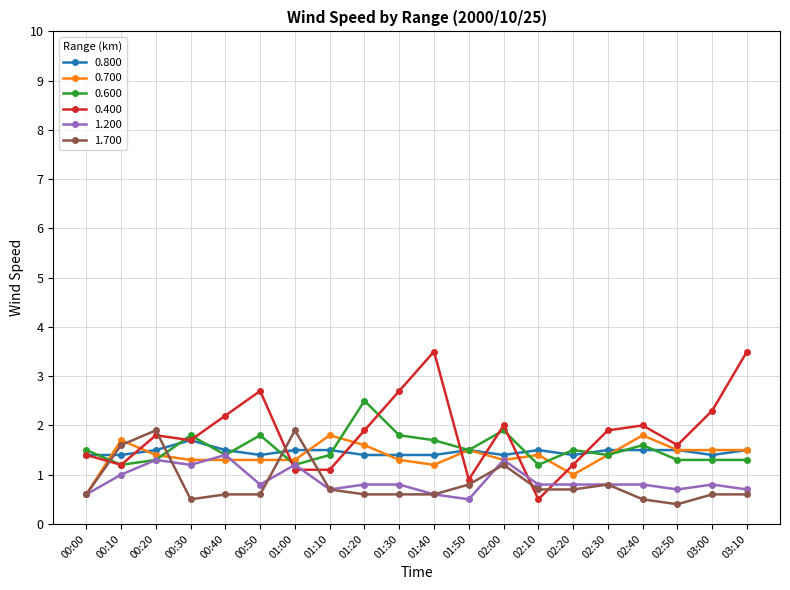

Where does the 0.700 series first go above 1?

00:10